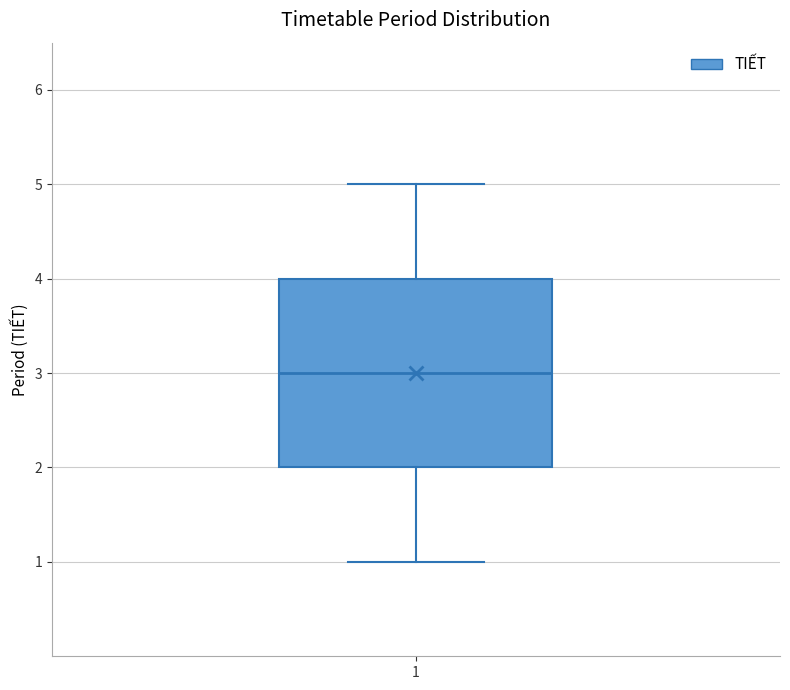

Where does the median line of the box at x = 1 sit on the y-axis? The values are not printed on the chart, so give them approximately, as read against the axis.

3